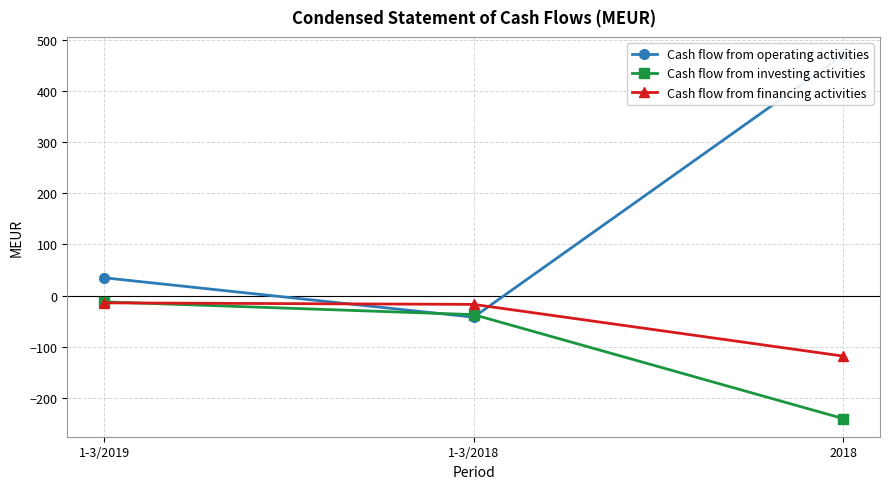

Which series changed the most between 1-3/2019 and 1-3/2018?

Cash flow from operating activities